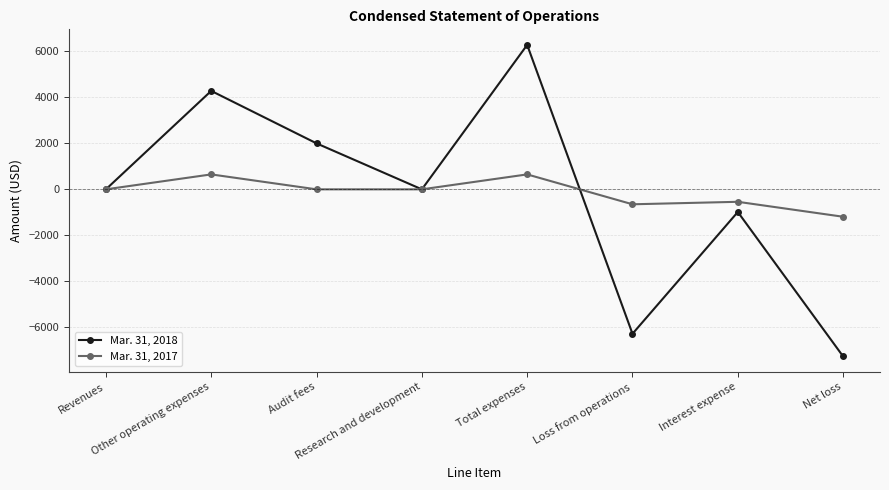

What is the label of the 3rd point from the right?

Loss from operations